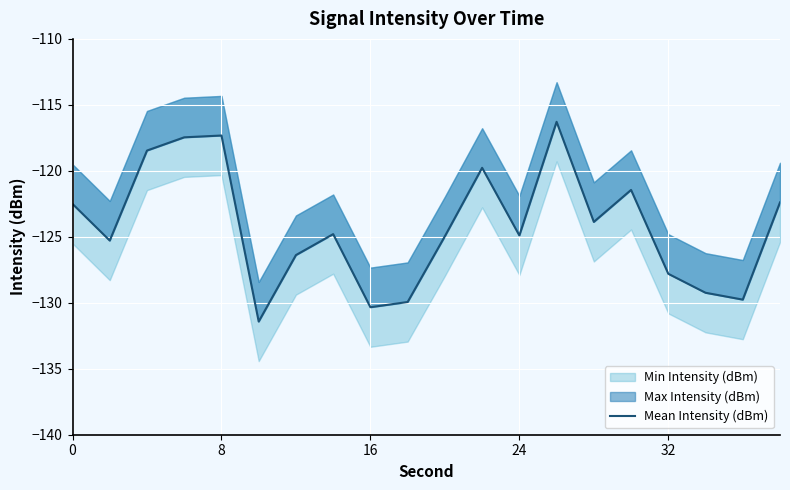

Is it true that the value at 5 is -74.3?

False